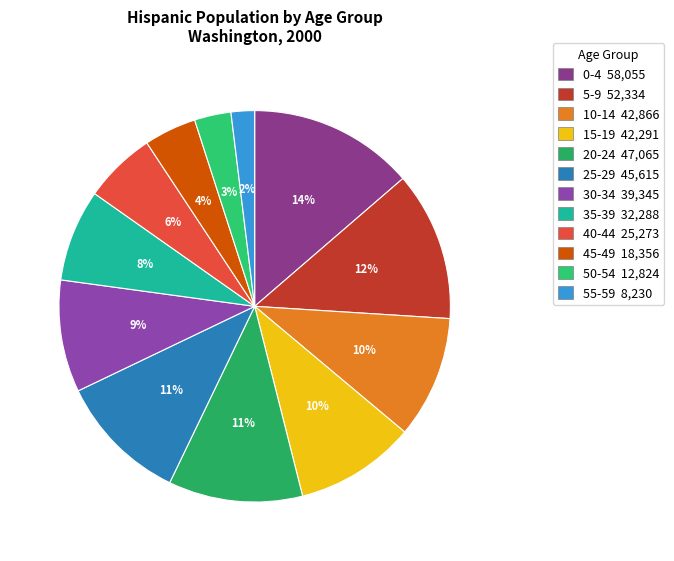

What percentage is the 50-54 slice, to the nearest percent?

3%